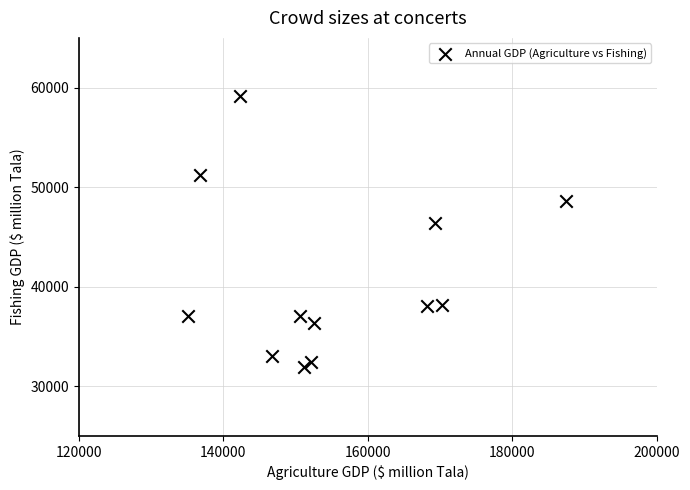

What is the average X value?

155212.3